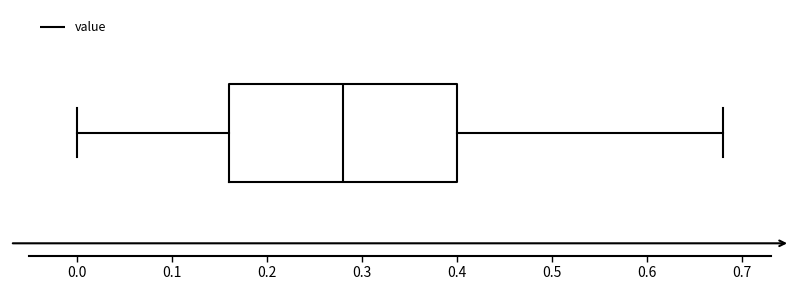

Read this box plot against the x-axis: the position of the median line, the range covered by the box, and the ends of both whiskers. The values are not printed on the chart, so give them approximately, as read against the axis.

median 0.28, box 0.16 to 0.40, whiskers 0.00 to 0.68